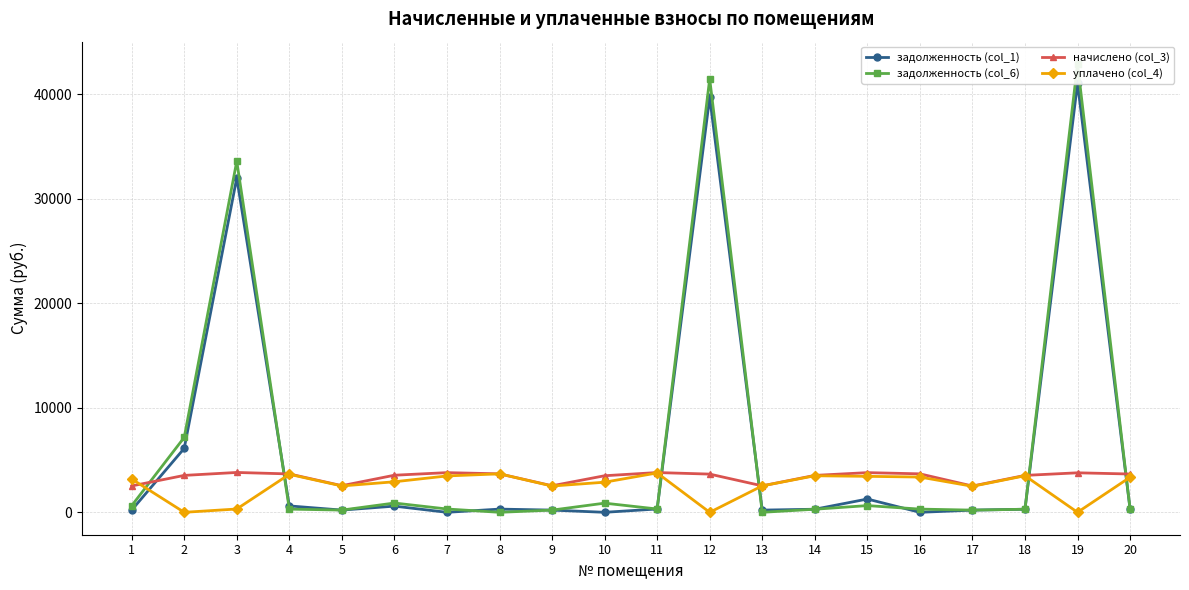

How many times do задолженность (col_1) and начислено (col_3) cross each other?

6